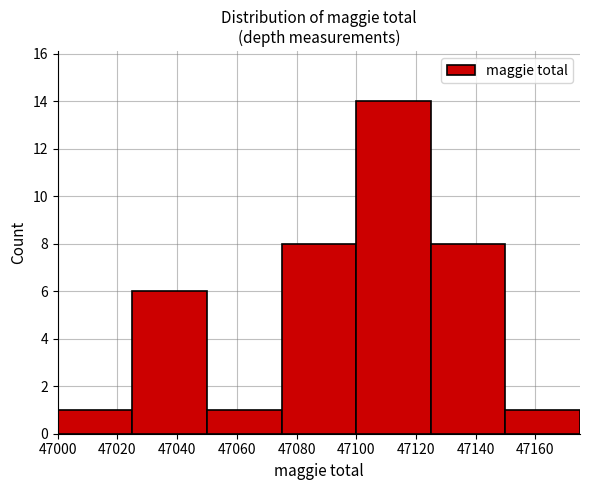

How tall is the bar that spans 47025 to 47050 on the x-axis? The values are not printed on the chart, so give them approximately, as read against the axis.

6